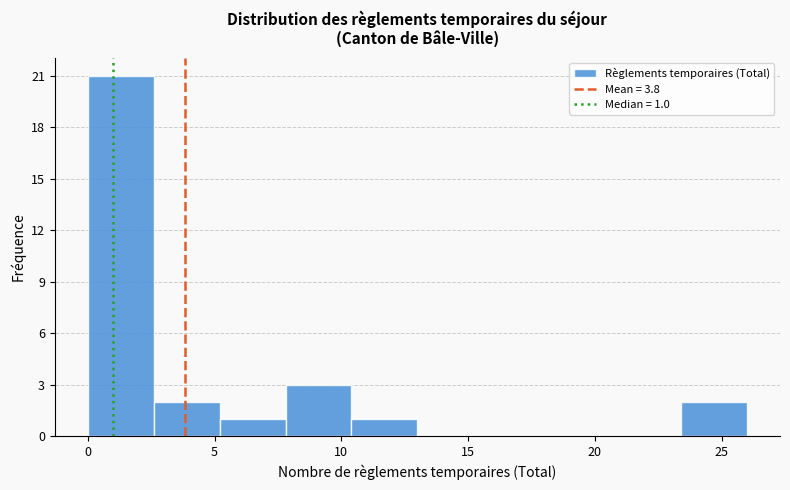

Over which range of the x-axis is the bar tallest?

0.0 to 2.6